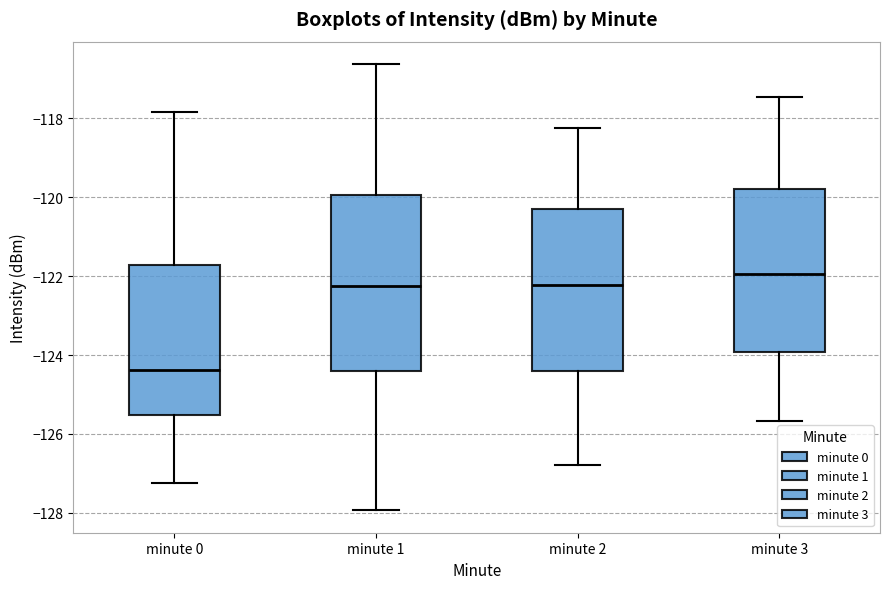

Where is the upper edge of the box for minute 2 on the y-axis? The values are not printed on the chart, so give them approximately, as read against the axis.

-120.2